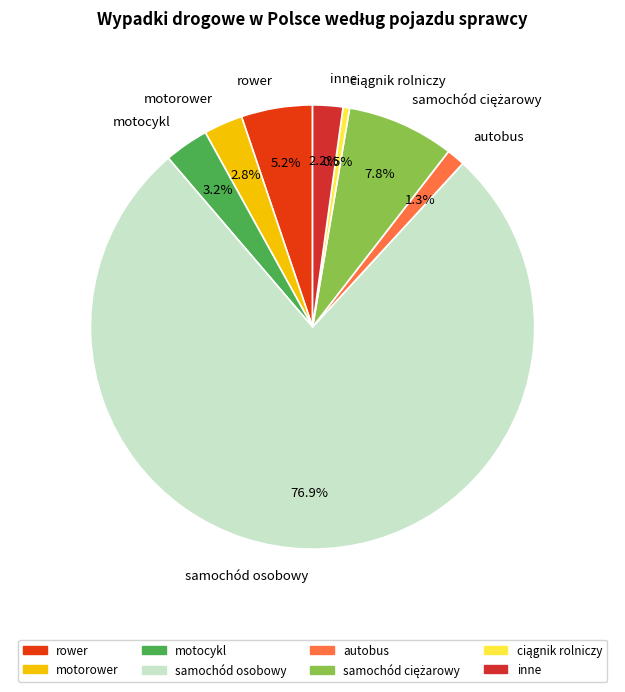

What percentage is NOT represented by motorower?

97.2%